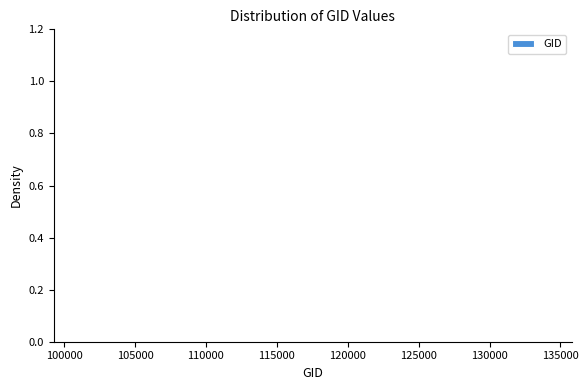

Reading left to right, list every bar in this chart as the range it spans on the x-axis followed by its height. Neither the bar edges nor the heights are printed on the chart, so give them approximately, as read against the axes.

101000 to 104500: under 0.02
104500 to 107500: under 0.02
107500 to 111000: under 0.02
111000 to 114000: 0
114000 to 117500: 0
117500 to 121000: 0
121000 to 124000: under 0.02
124000 to 127500: 0
127500 to 131000: 0
131000 to 134000: under 0.02